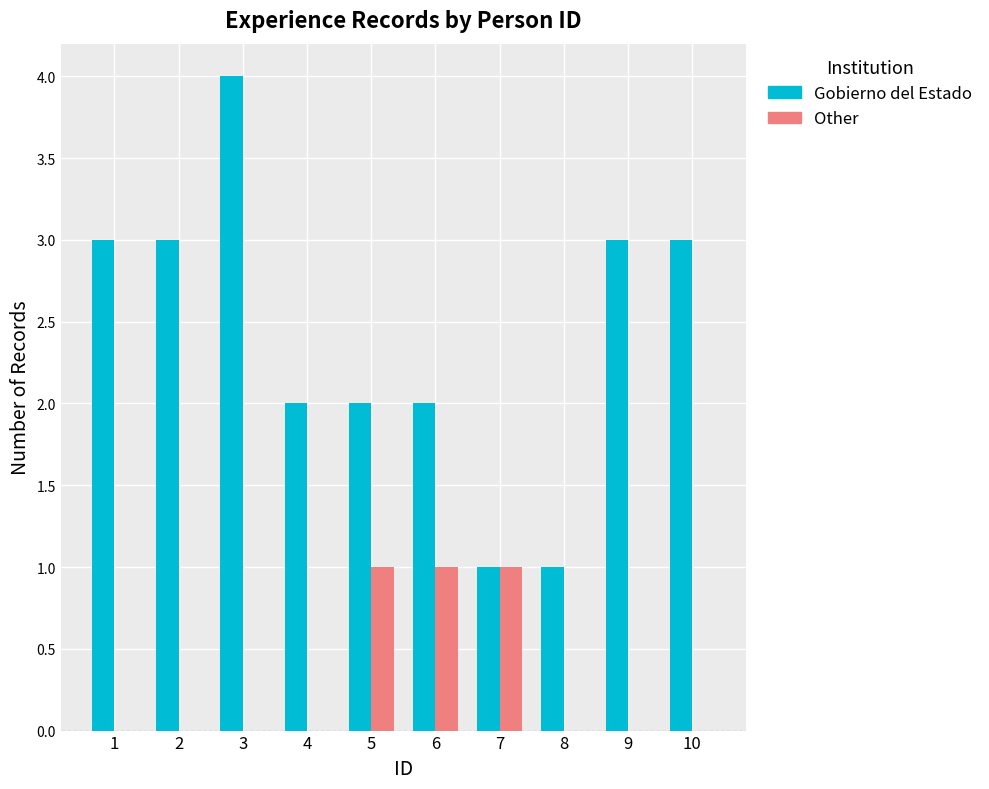

Which series changed the most between 2 and 8?

Gobierno del Estado